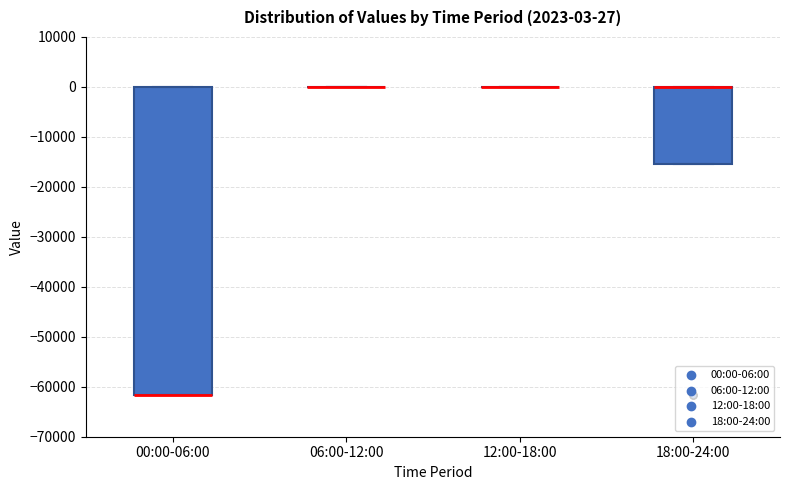

Comparing the boxes themselves (not the whiskers), which one is the tallest?

00:00-06:00